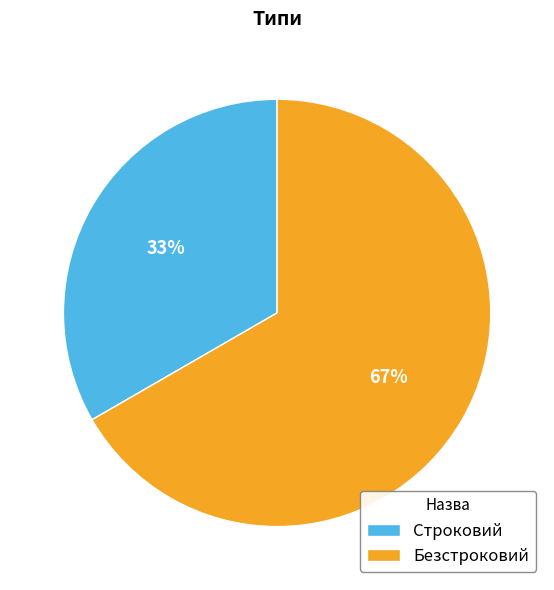

Count the number of slices in the pie.

2